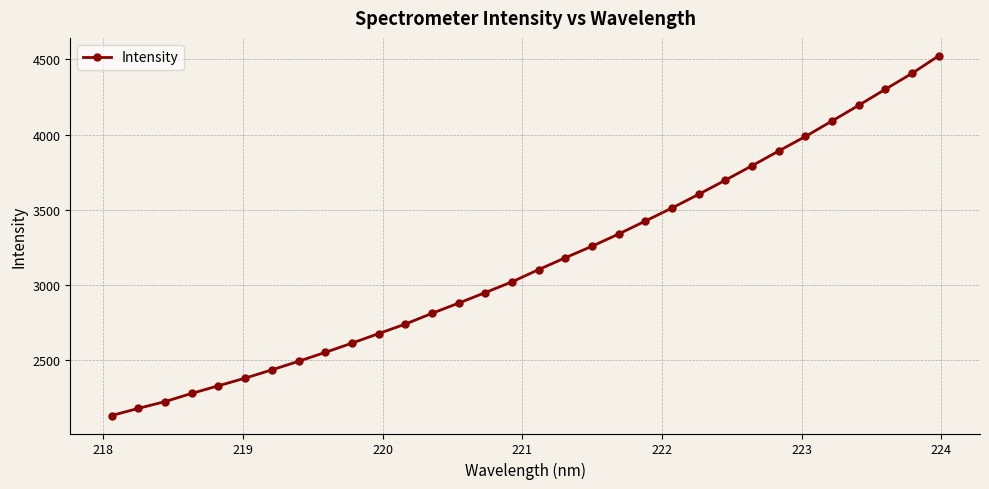

What is the minimum value shown in the chart?

2128.7